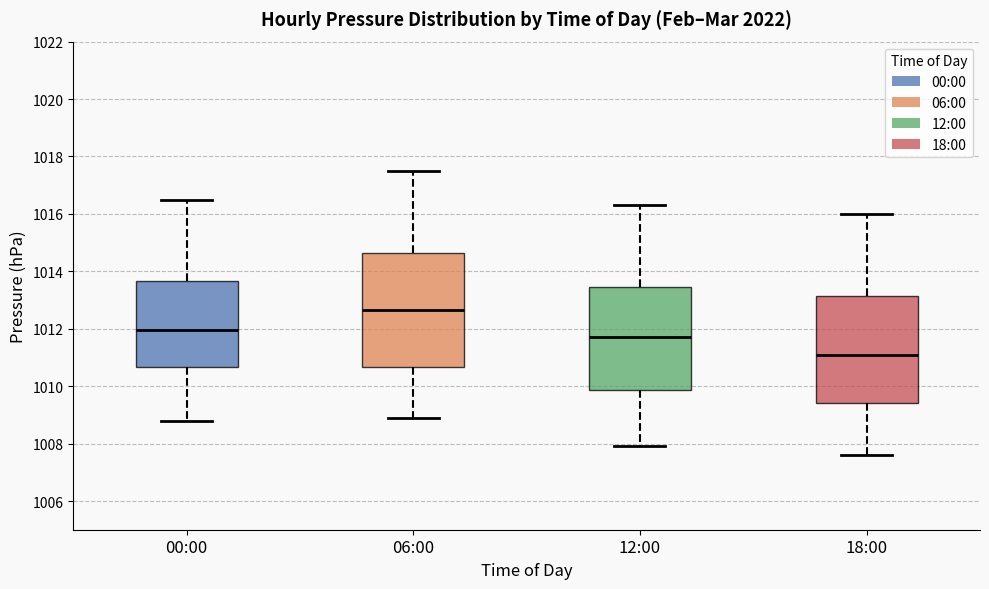

Reading left to right, read every box against the y-axis: the position of its median line, the range the box covers, and the ends of its whiskers. The values are not printed on the chart, so give them approximately, as read against the axis.

00:00: median 1012.0, box 1010.6 to 1013.6, whiskers 1008.8 to 1016.6
06:00: median 1012.6, box 1010.6 to 1014.6, whiskers 1009.0 to 1017.6
12:00: median 1011.8, box 1009.8 to 1013.4, whiskers 1008.0 to 1016.4
18:00: median 1011.2, box 1009.4 to 1013.2, whiskers 1007.6 to 1016.0